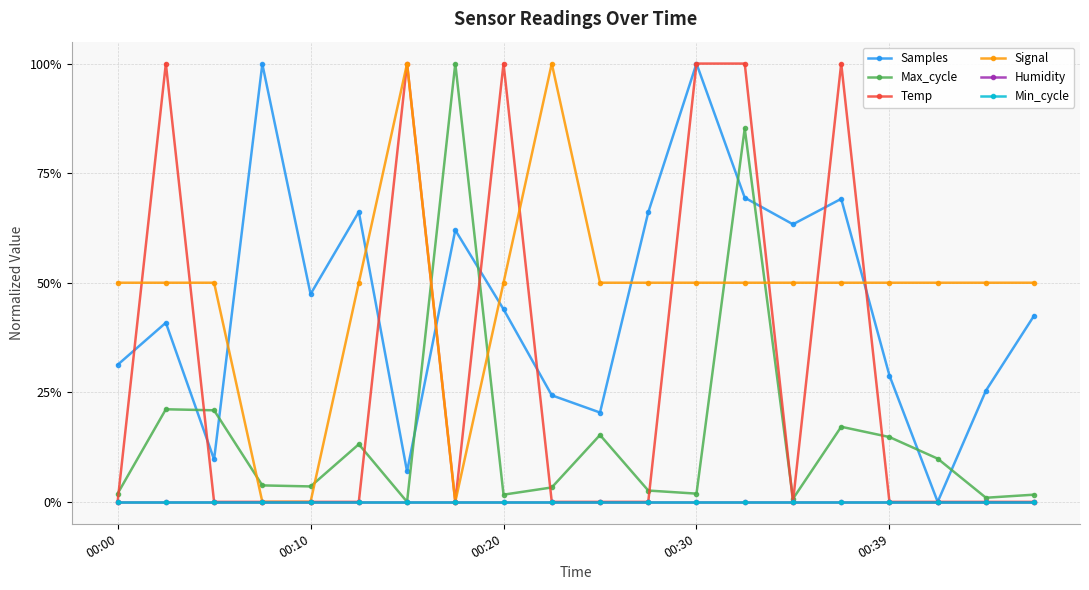

How many positive values does the Samples series have?

19